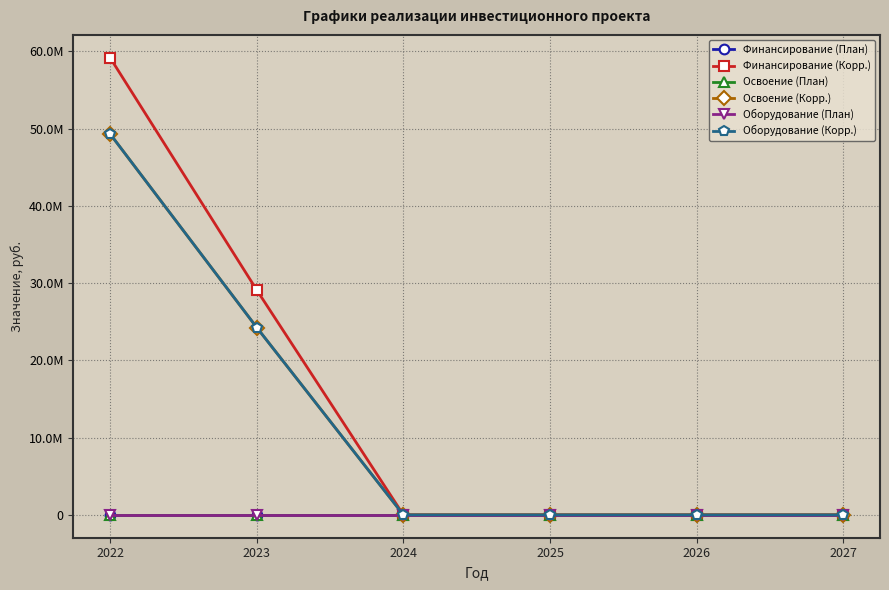

How many series are shown in this chart?

6